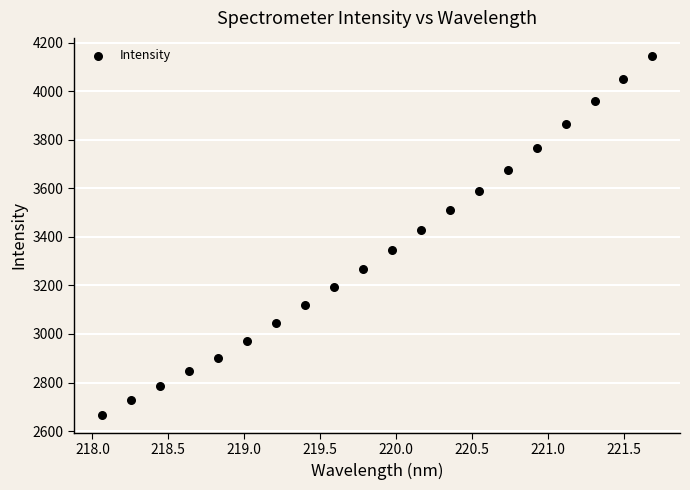

What is the range of Y values (max minus min)?

1478.0